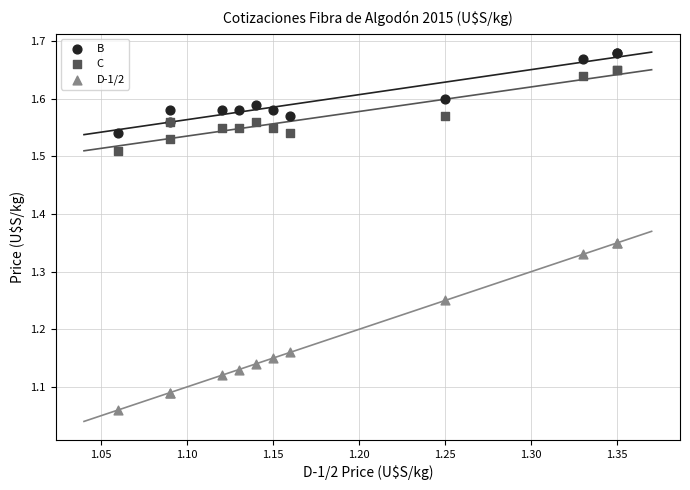

Which series has the widest spread of Y values?

D-1/2